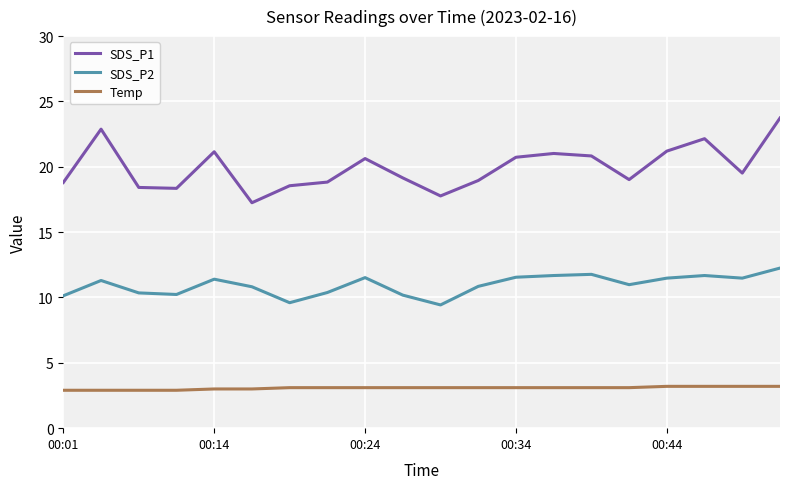

True or false: SDS_P2 and Temp intersect in this chart.

False